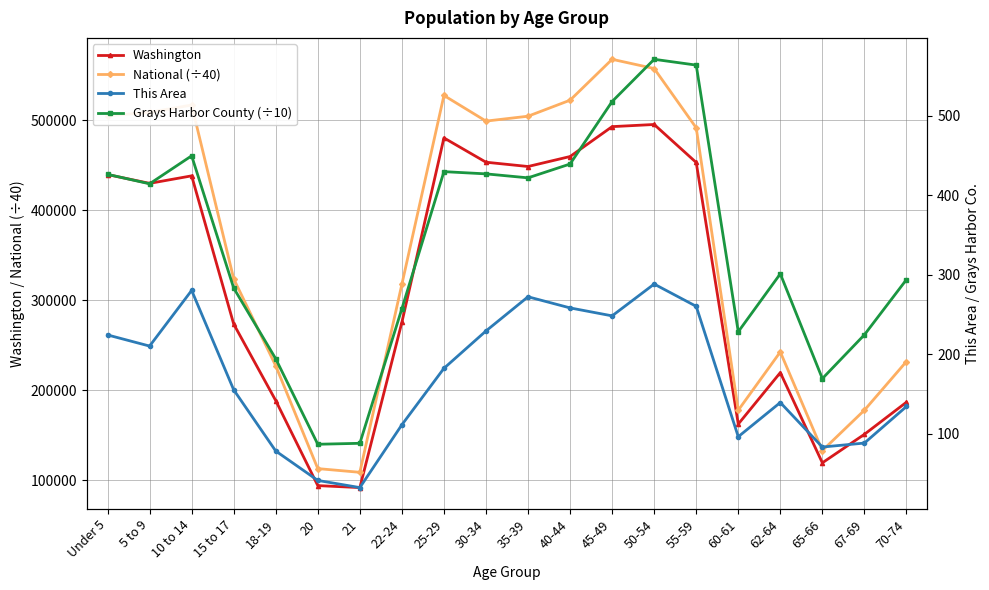

What is the lowest value of the Washington series?

91883.0